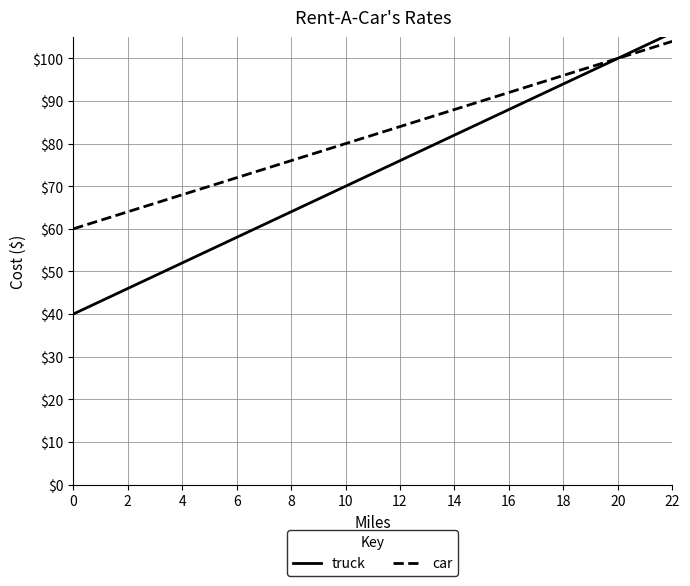

Reading left to right, transcribe all the data shown in this chart.

truck: 40.0	44.7	49.4	54.1	58.9	63.6	68.3	73.0	77.7	82.4	87.1	91.9	96.6	101.3	106.0
car: 60.0	63.1	66.3	69.4	72.6	75.7	78.9	82.0	85.1	88.3	91.4	94.6	97.7	100.9	104.0